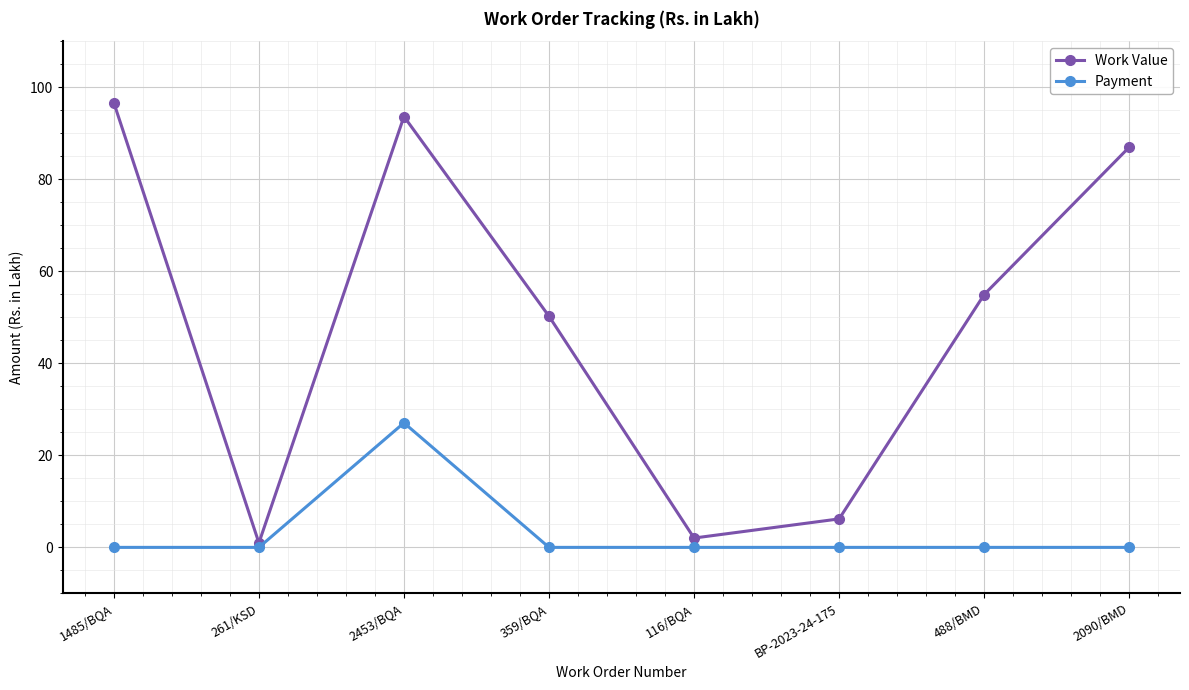

At which category does Payment reach its first local peak?

2453/BQA